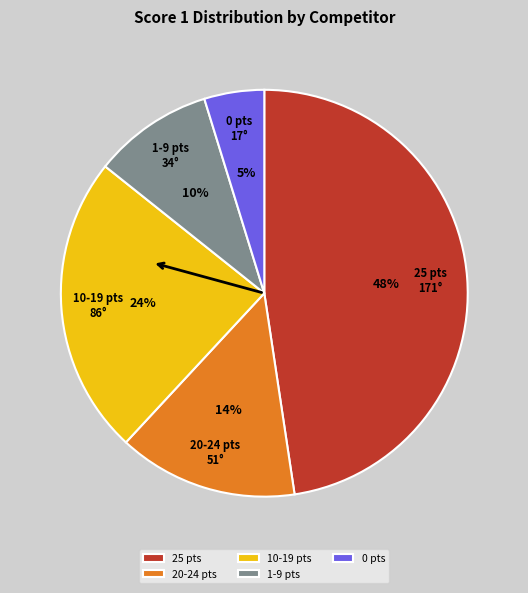

Rank the categories by value from highest to lowest.

25 pts, 10-19 pts, 20-24 pts, 1-9 pts, 0 pts